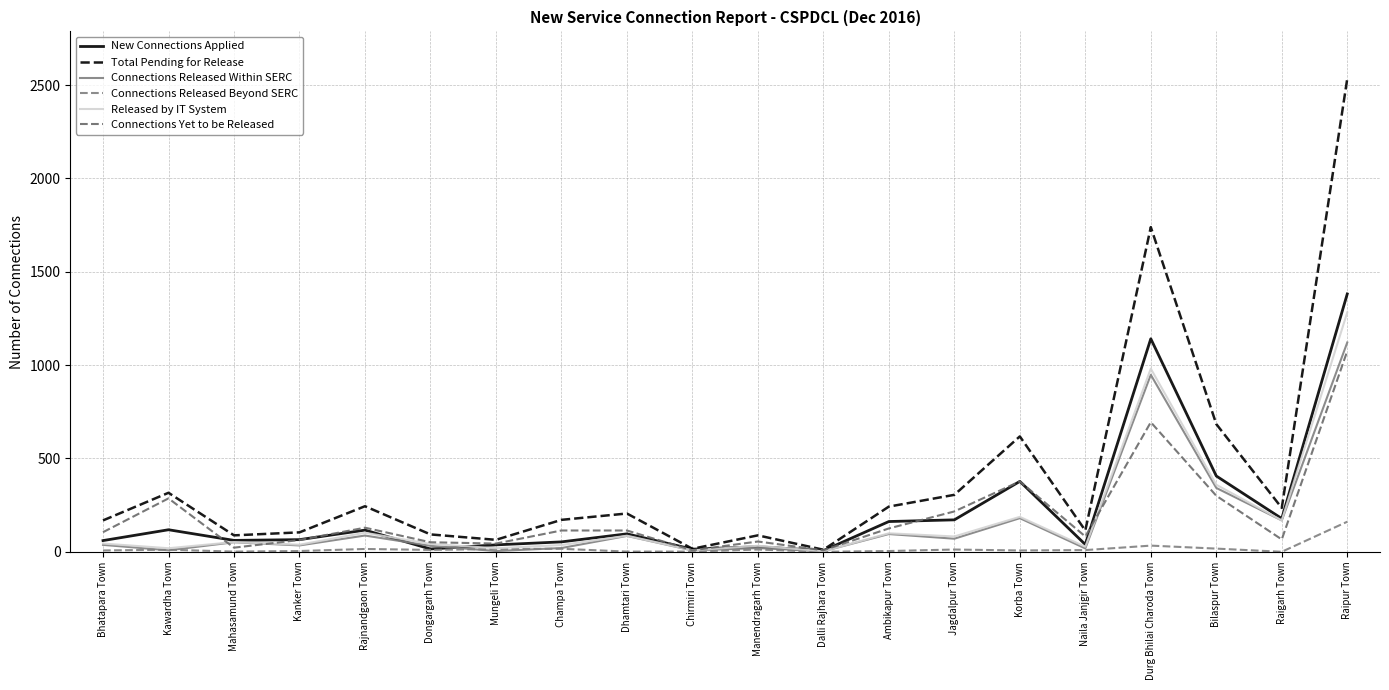

Is the value of Total Pending for Release at Mungeli Town greater than the value of New Connections Applied at Dalli Rajhara Town?

Yes